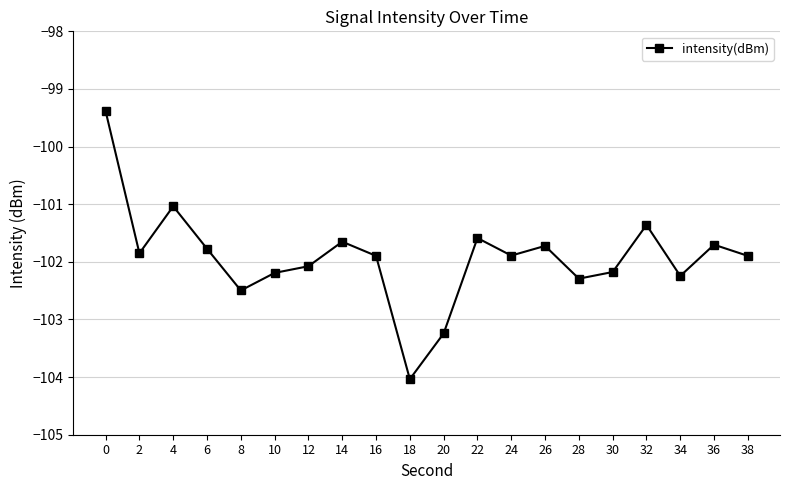

What is the difference between the values at 38 and 8?

0.6